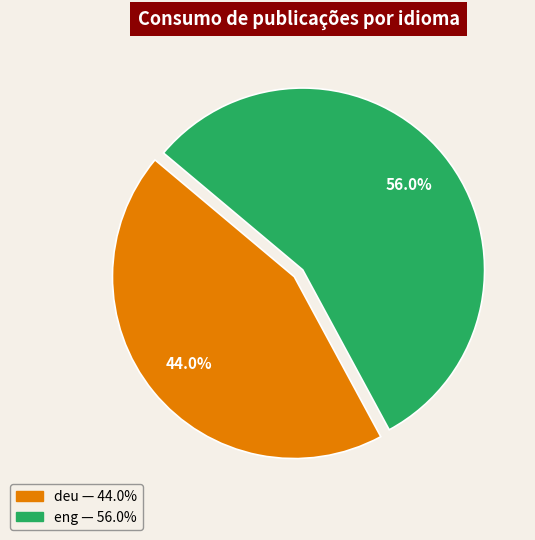

How many segments does this pie chart have?

2